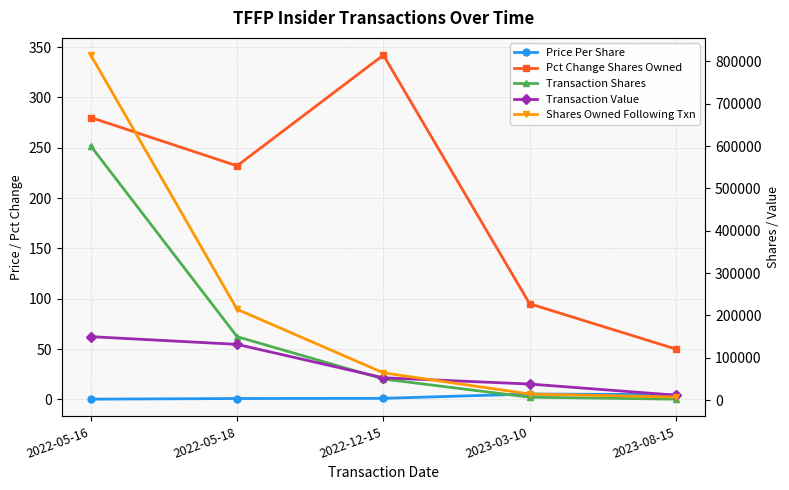

Reading left to right, transcribe all the data shown in this chart.

Price Per Share: 0.2	0.9	1.1	5.4	4.7
Pct Change Shares Owned: 280.0	232.0	342.0	95.0	50.0
Transaction Shares: 600000.0	150000.0	50000.0	7115.0	2500.0
Transaction Value: 150000.0	131835.0	53000.0	38183.0	11850.0
Shares Owned Following Txn: 814615.0	214615.0	64615.0	14615.0	7500.0